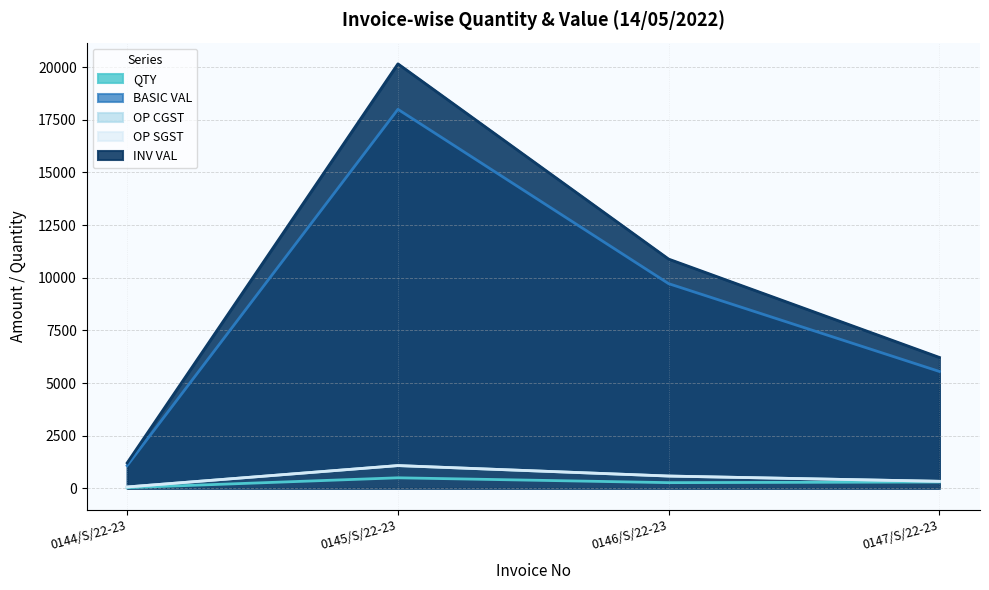

Which category has the highest value across all series?

0145/S/22-23